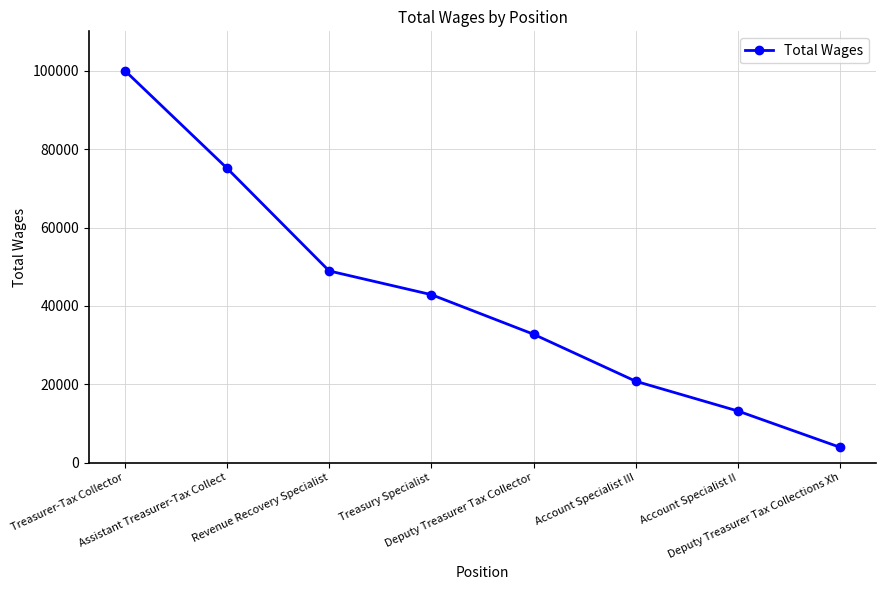

How many values are below 42874?

4